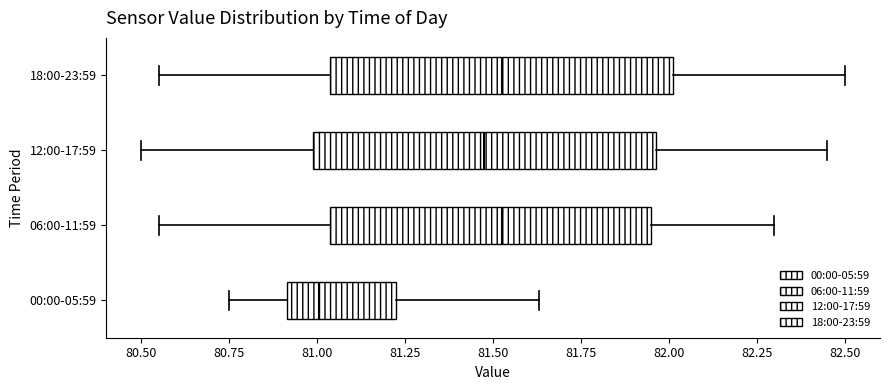

Reading bottom to top, read every box against the x-axis: the position of its median line, the range the box covers, and the ends of its whiskers. The values are not printed on the chart, so give them approximately, as read against the axis.

00:00-05:59: median 81.00, box 80.90 to 81.20, whiskers 80.75 to 81.65
06:00-11:59: median 81.55, box 81.05 to 81.95, whiskers 80.55 to 82.30
12:00-17:59: median 81.50, box 81.00 to 81.95, whiskers 80.50 to 82.45
18:00-23:59: median 81.55, box 81.05 to 82.00, whiskers 80.55 to 82.50